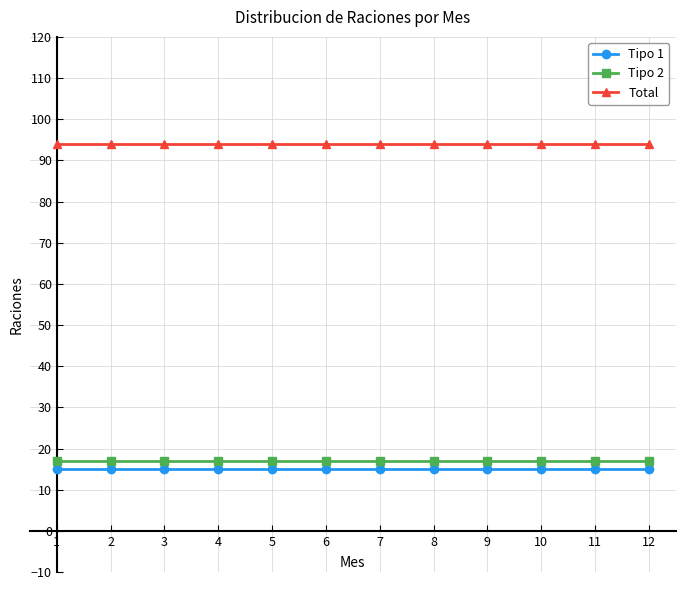

Rank the series by their maximum value, from lowest to highest.

Tipo 1, Tipo 2, Total